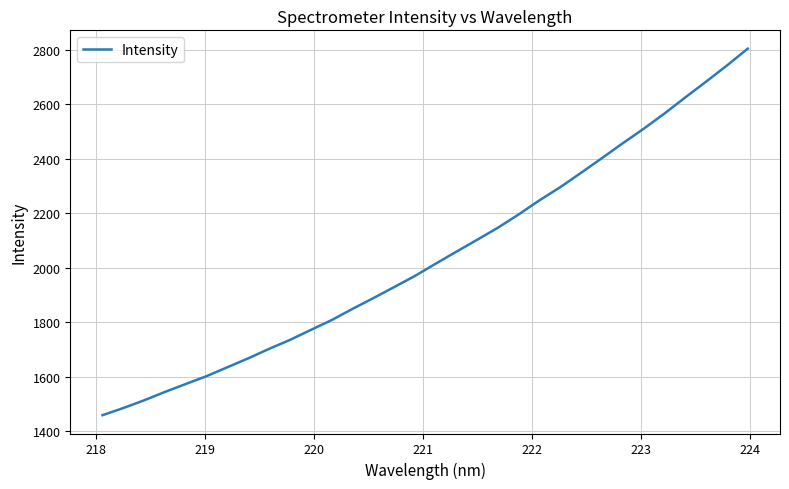

What is the difference between the maximum and minimum values?

1344.0